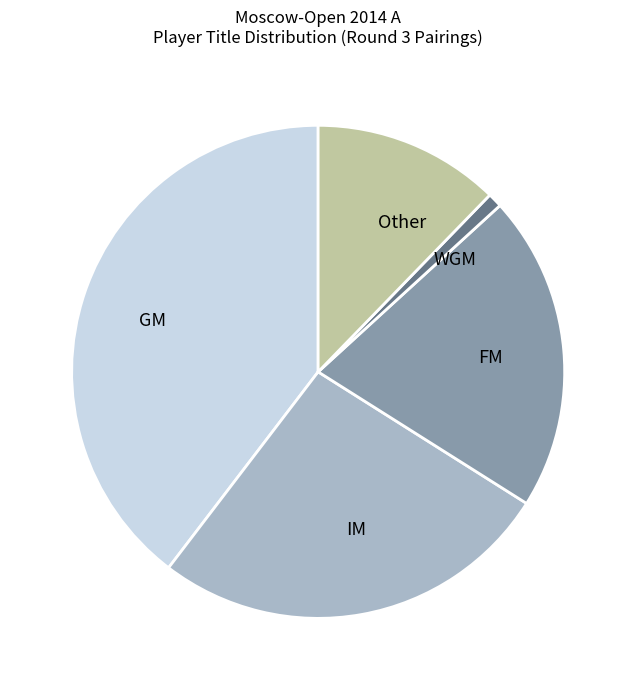

Is the sum of GM and Other greater than half?

Yes